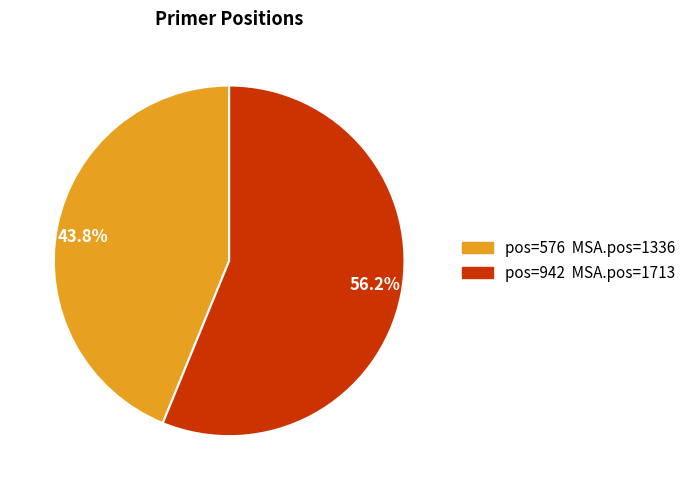

How many slices are in this pie chart?

2